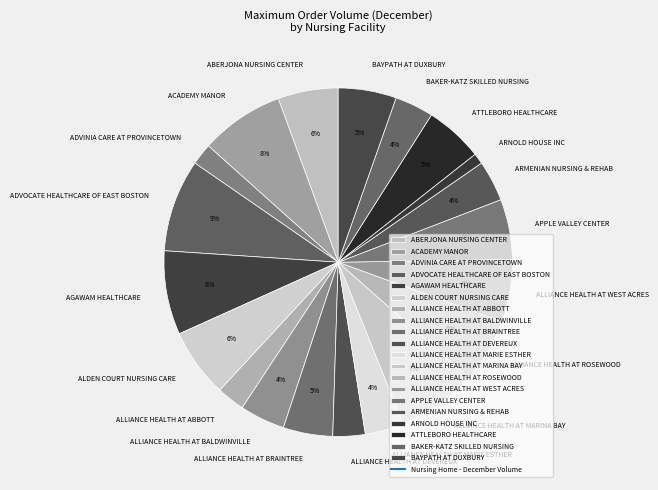

Do ALLIANCE HEALTH AT MARIE ESTHER and ATTLEBORO HEALTHCARE together represent more than half of the pie?

No